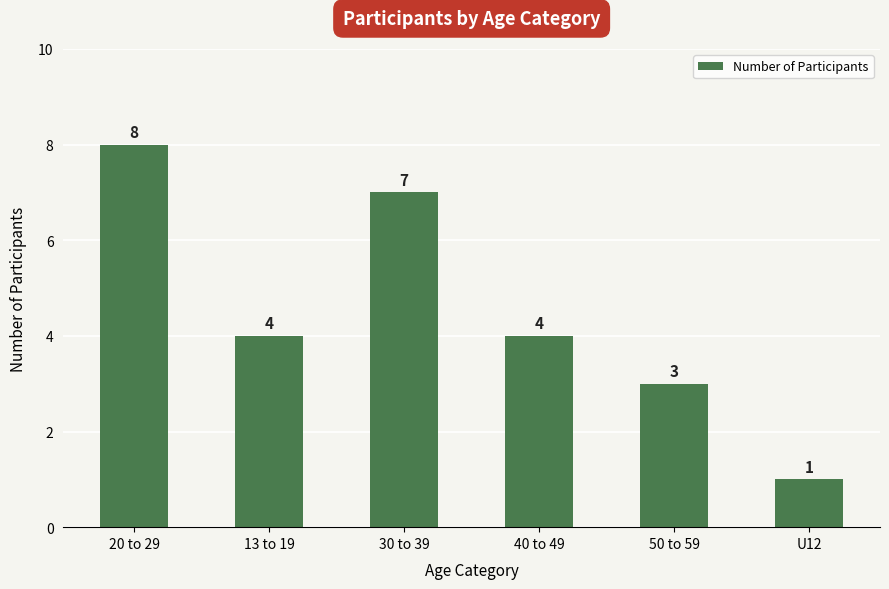

What is the maximum value shown in the chart?

8